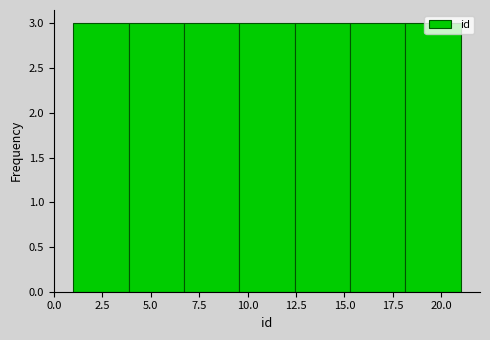

Reading left to right, list every bar in this chart as the range it spans on the x-axis followed by its height. Neither the bar edges nor the heights are printed on the chart, so give them approximately, as read against the axes.

1.0 to 4.0: 3
4.0 to 6.5: 3
6.5 to 9.5: 3
9.5 to 12.5: 3
12.5 to 15.5: 3
15.5 to 18.0: 3
18.0 to 21.0: 3